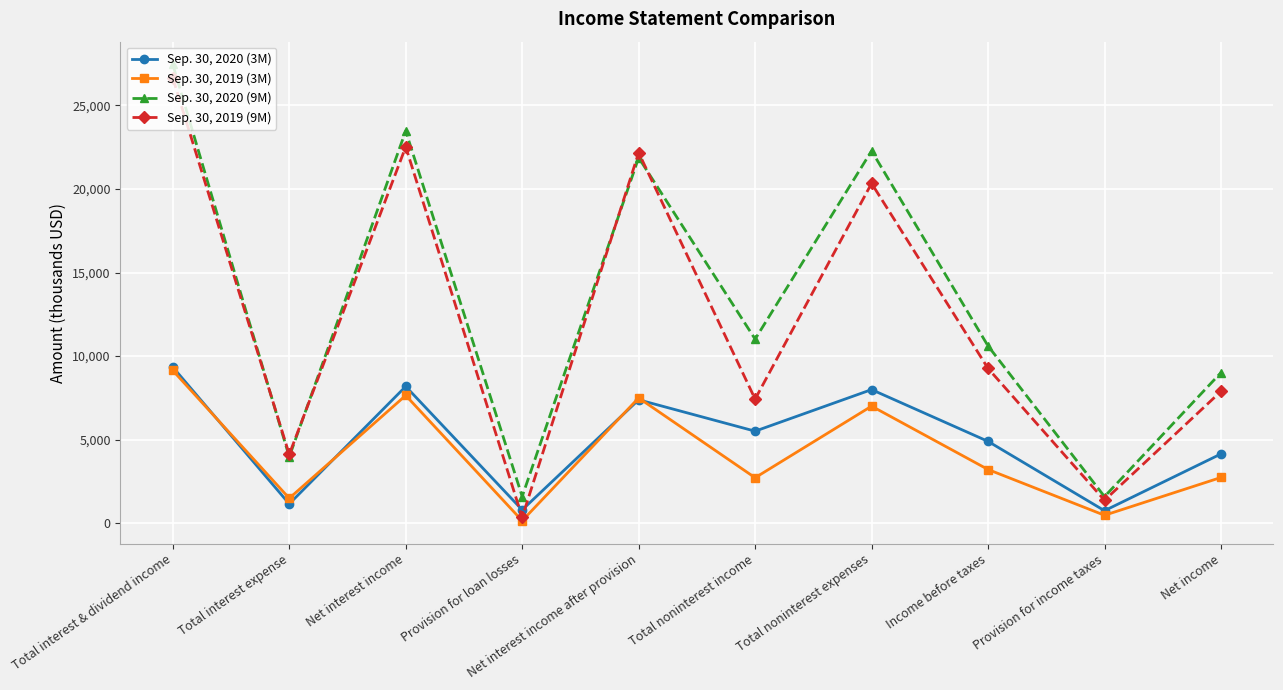

At which category is the sum across all series the highest?

Total interest & dividend income